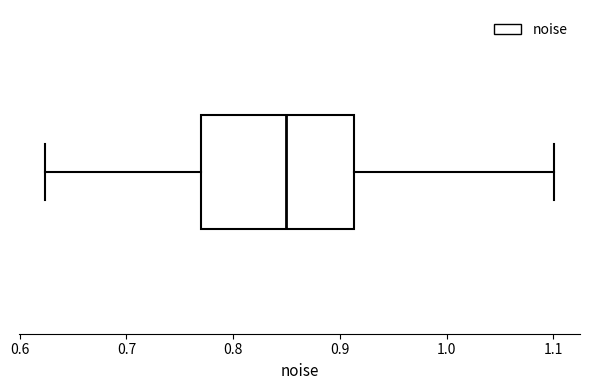

Where does the median line of the box sit on the x-axis? The values are not printed on the chart, so give them approximately, as read against the axis.

0.85